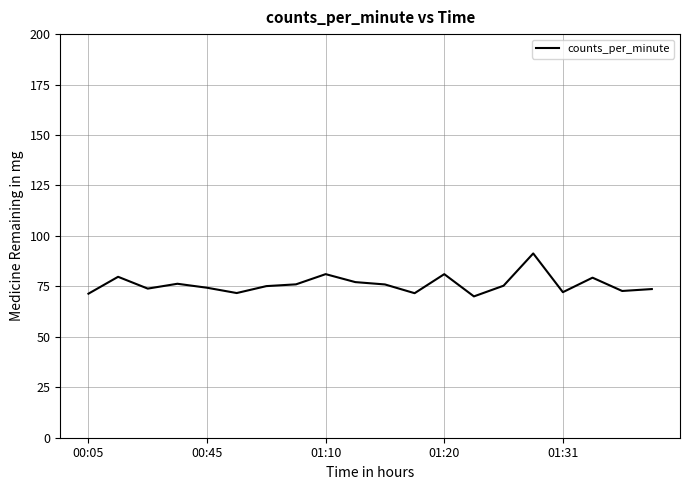

What is the difference between the maximum and minimum values?

21.3